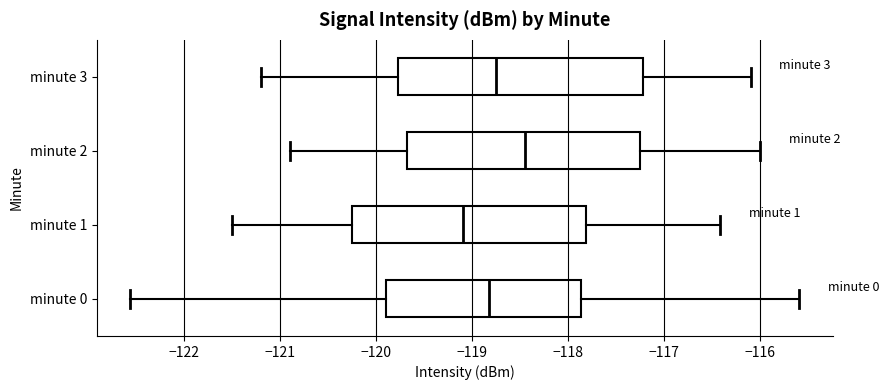

Where does the median line of the box for minute 2 sit on the x-axis? The values are not printed on the chart, so give them approximately, as read against the axis.

-118.4